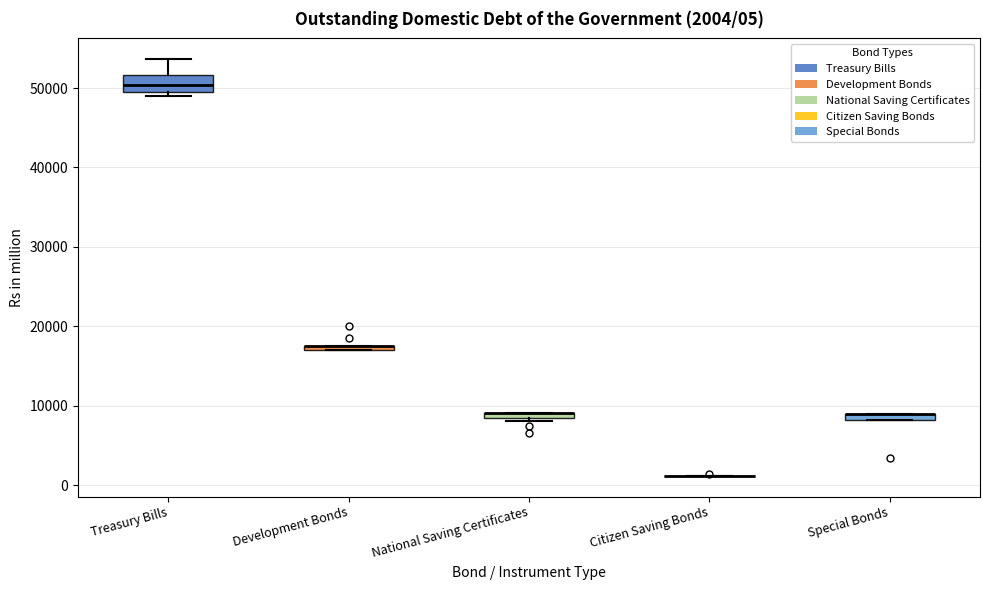

Which box is the tallest, from its lower edge to its upper edge?

Treasury Bills